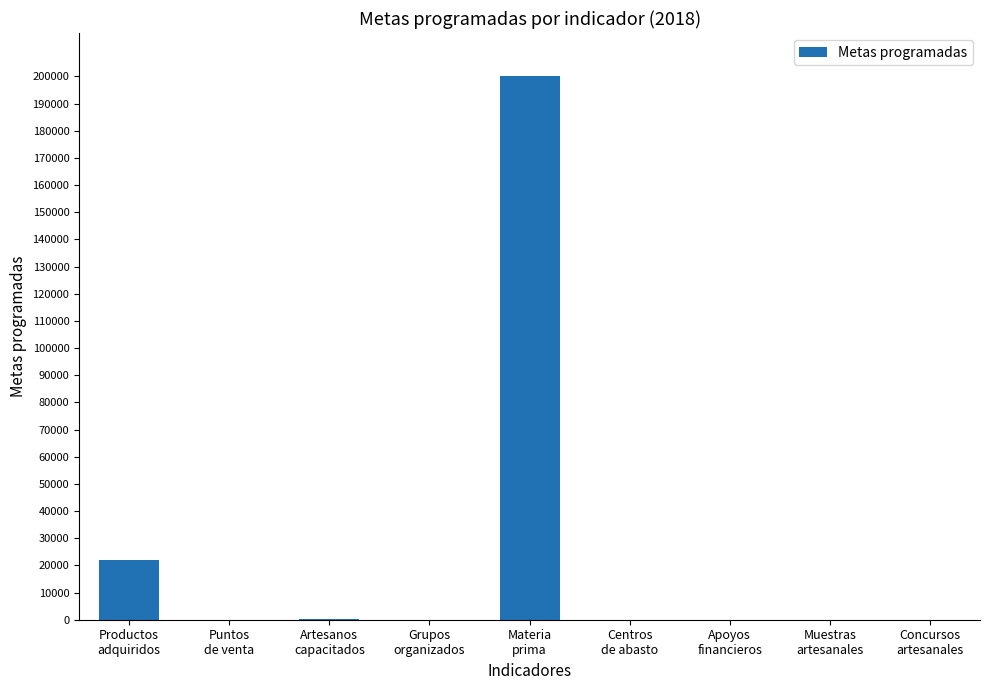

How many data points does each series have?

9